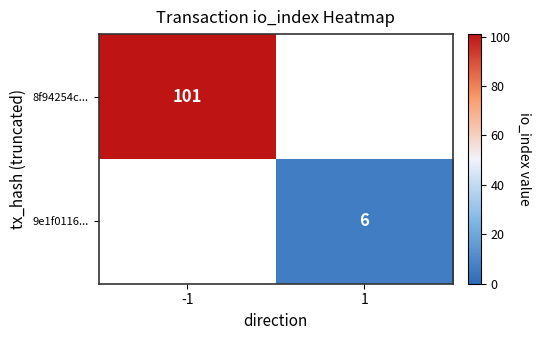

What is the greatest value displayed?

101.0